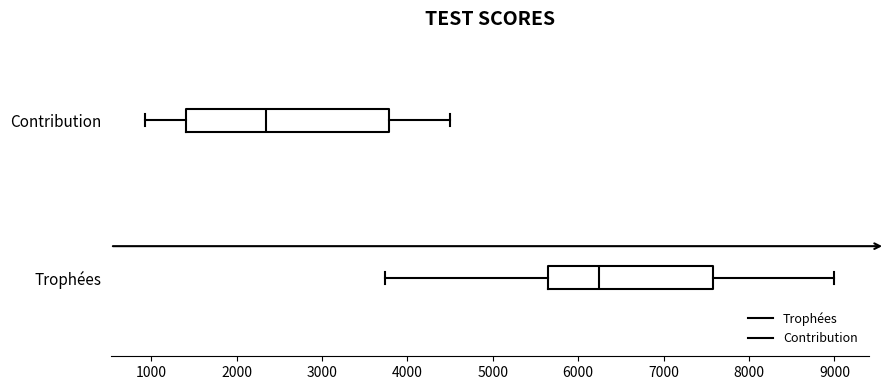

Reading bottom to top, transcribe this box plot: for each box, give where its median line is, the range the box spans, and where its two whiskers end, as read against the x-axis. The values are not printed on the chart, so give them approximately, as read against the axis.

Trophées: median 6200, box 5600 to 7600, whiskers 3700 to 9000
Contribution: median 2300, box 1400 to 3800, whiskers 900 to 4500